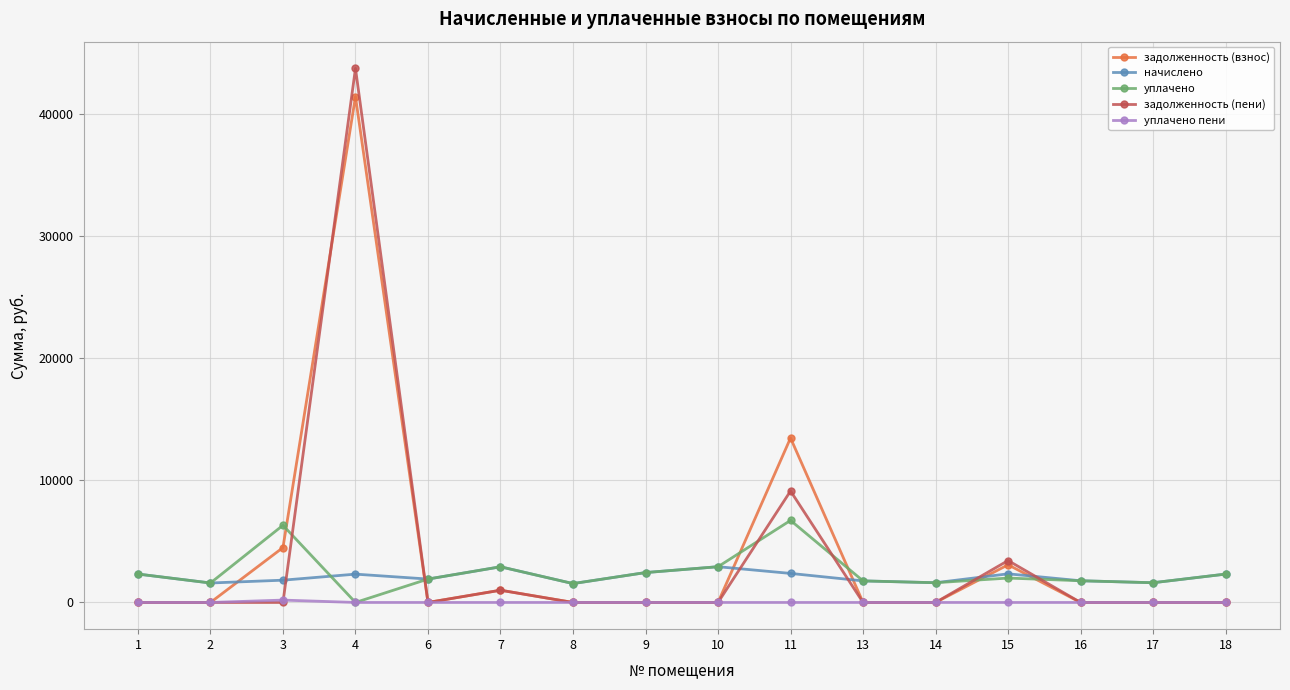

Rank the series by their maximum value, from lowest to highest.

уплачено пени, начислено, уплачено, задолженность (взнос), задолженность (пени)